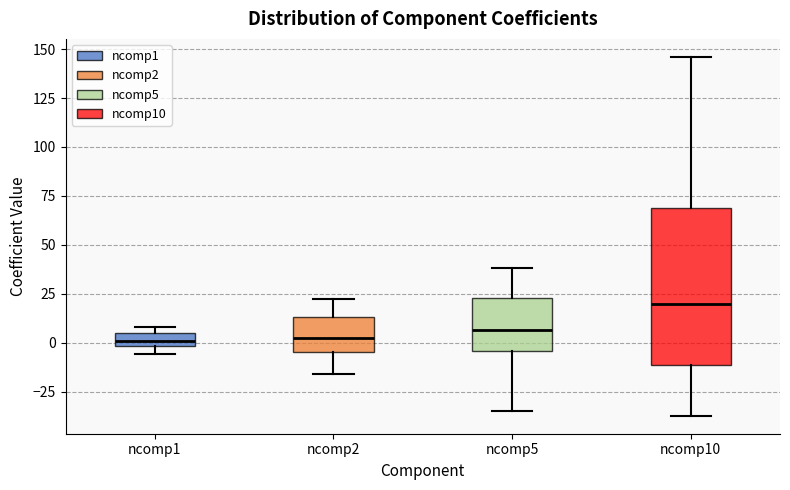

Which box has the highest median line?

ncomp10